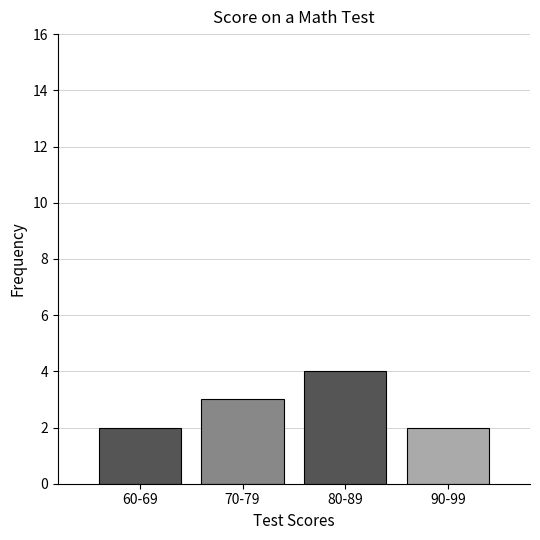

Reading left to right, transcribe all the data shown in this chart.

2	3	4	2